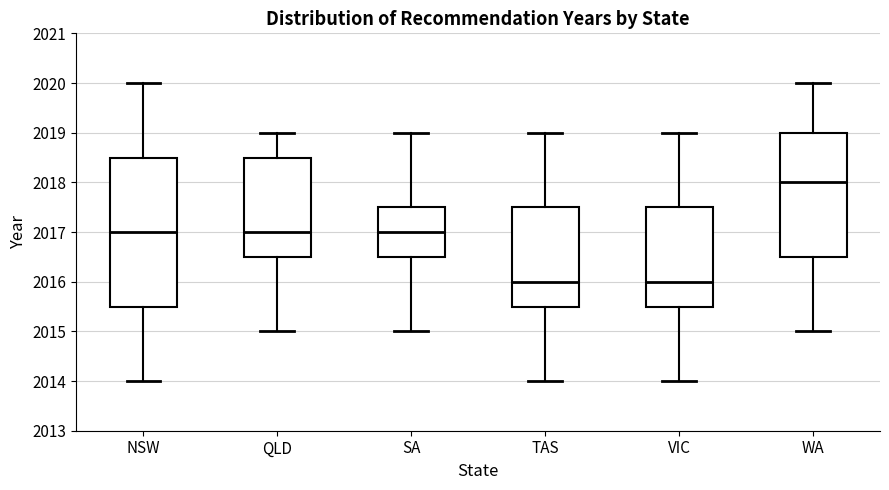

Which box is the tallest, from its lower edge to its upper edge?

NSW